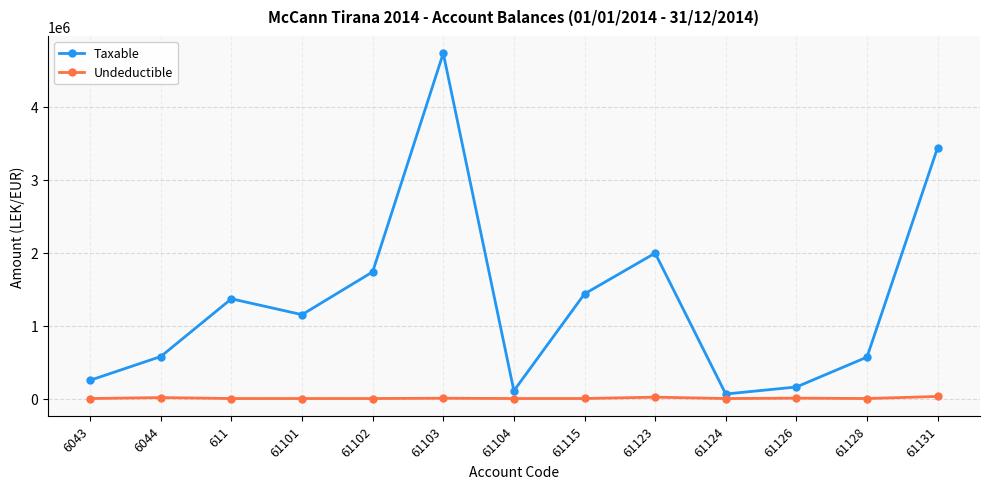

True or false: Taxable and Undeductible cross at least once.

False